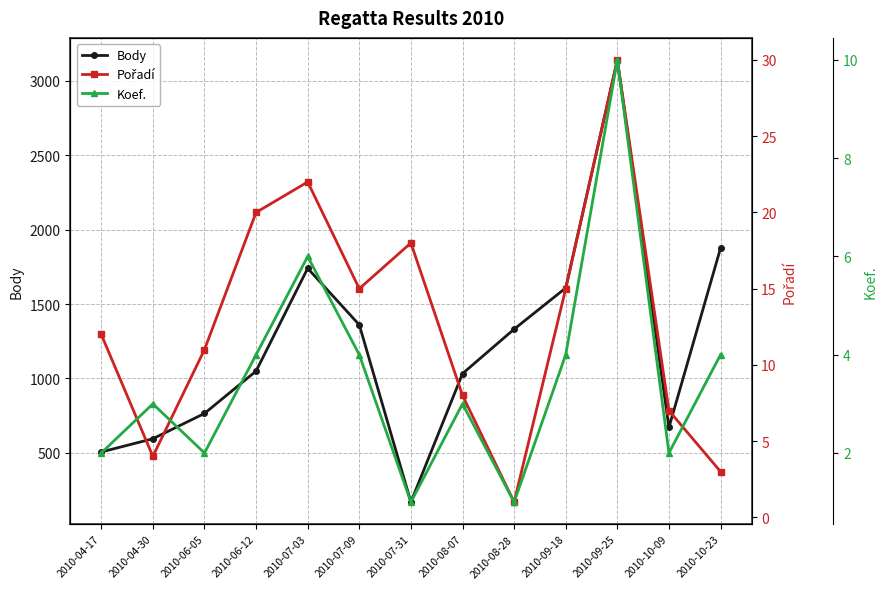

Reading left to right, list all the values displayed in this chart.

Body: 505	594	764	1049	1740	1360	168	1032	1331	1608	3141	670	1876
Pořadí: 12	4	11	20	22	15	18	8	1	15	30	7	3
Koef.: 2	3	2	4	6	4	1	3	1	4	10	2	4